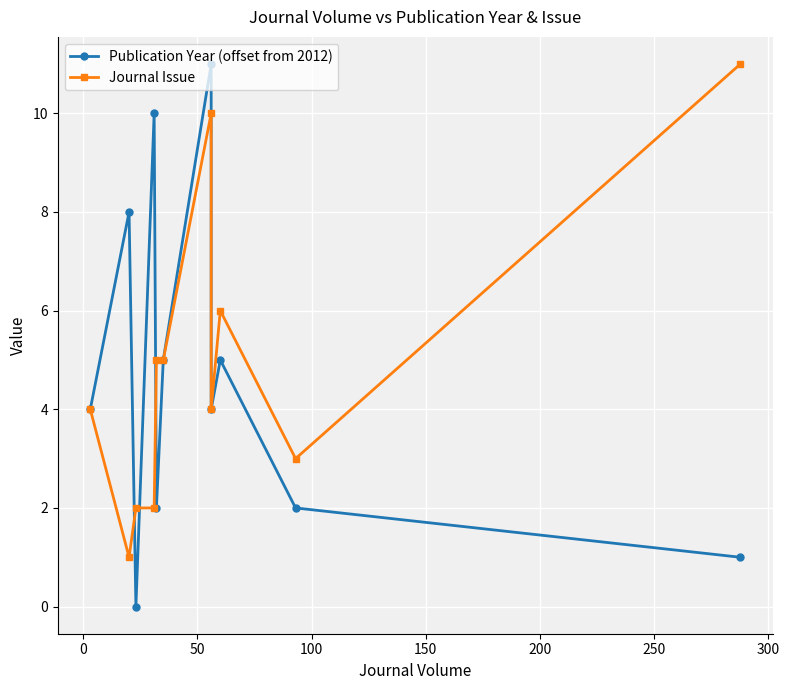

What are all the series names shown in the legend?

Publication Year (offset from 2012), Journal Issue